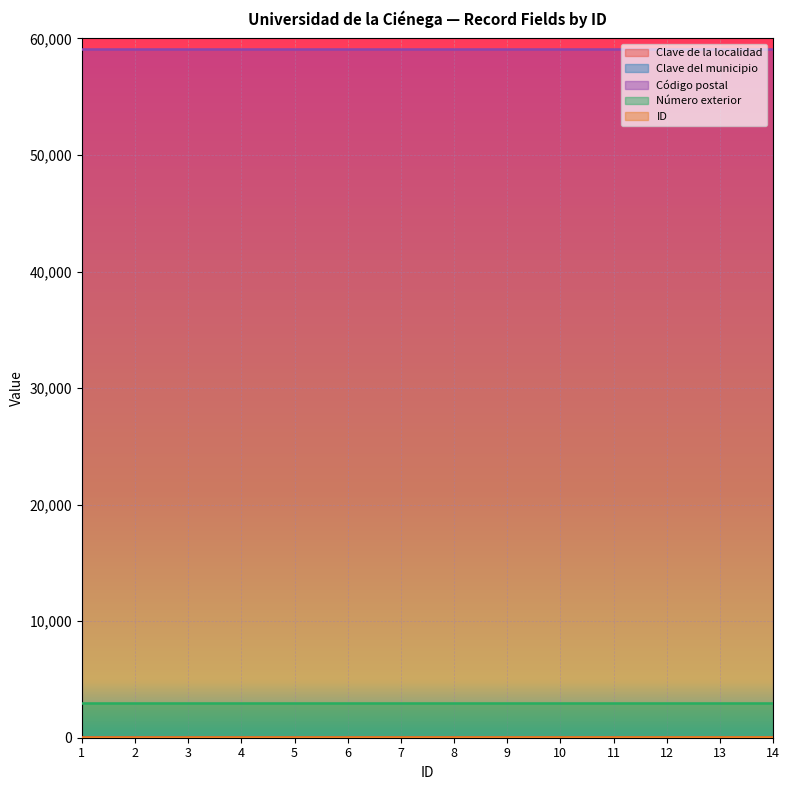

At which label is Clave de la localidad closest to 76?

1